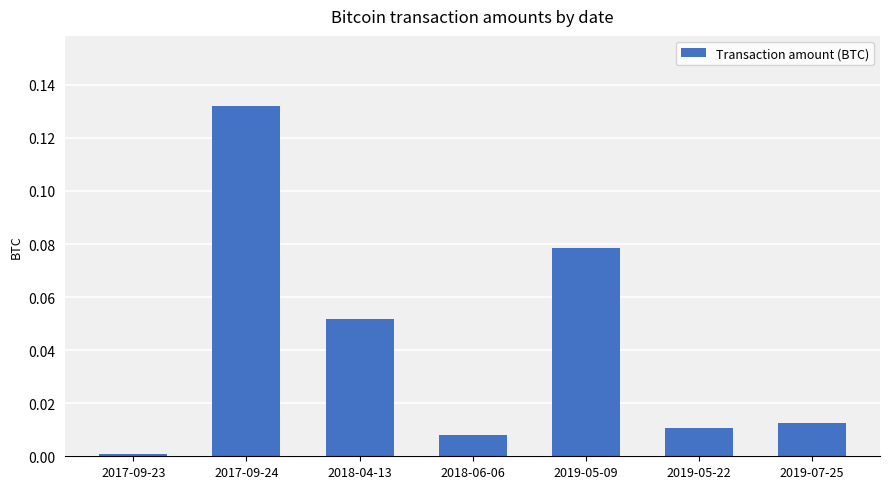

Which category has the highest value across all series?

2017-09-24